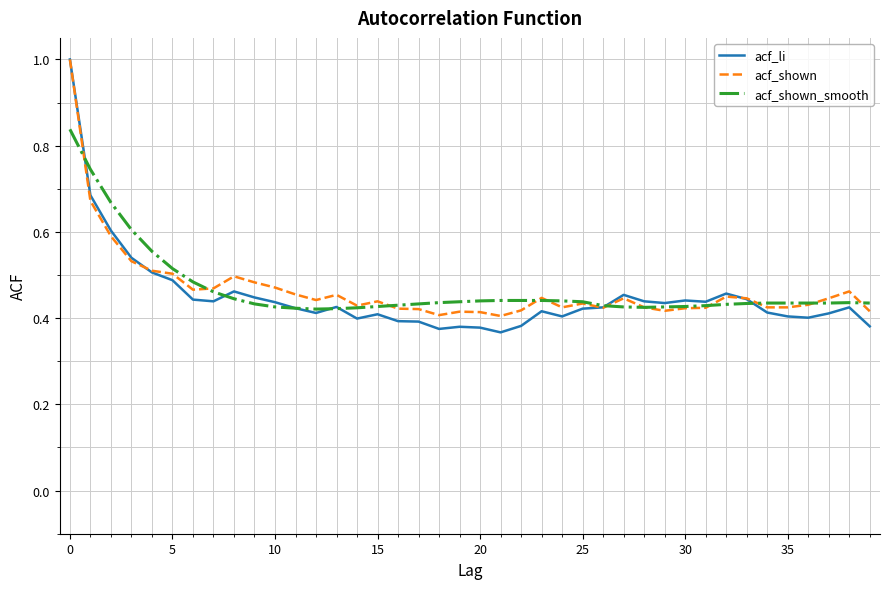

What is the greatest value displayed?

1.0